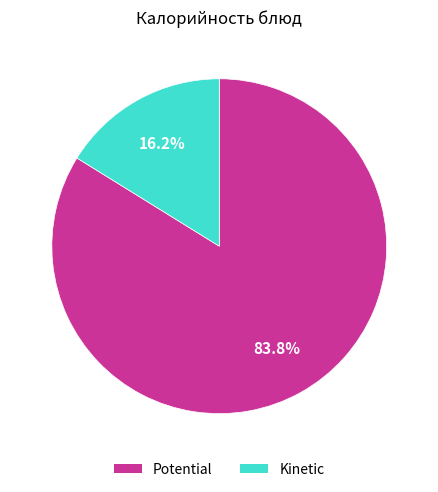

Is there a majority slice in this chart?

Yes